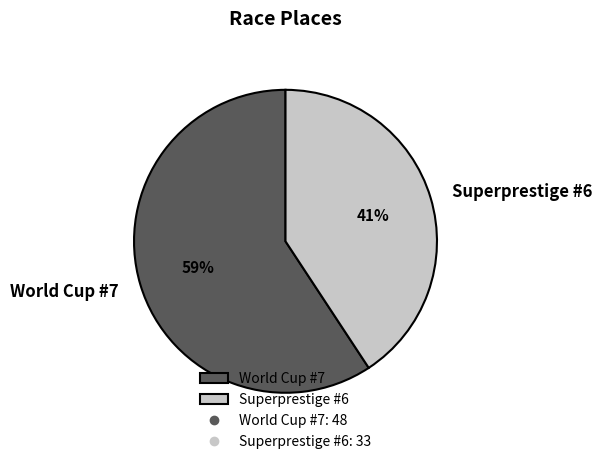

Is there a majority slice in this chart?

Yes